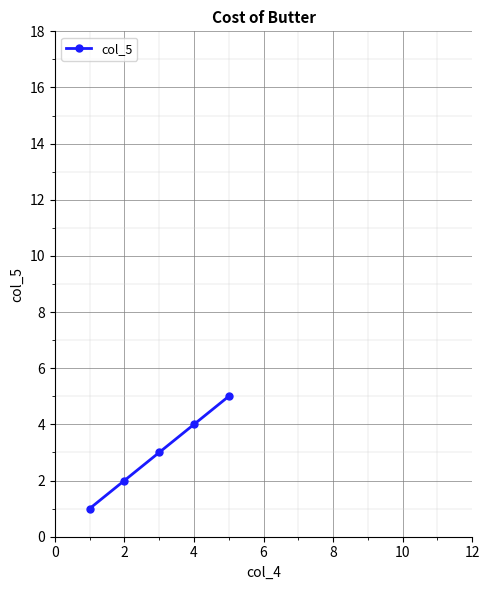

How many lines are shown in the chart?

1